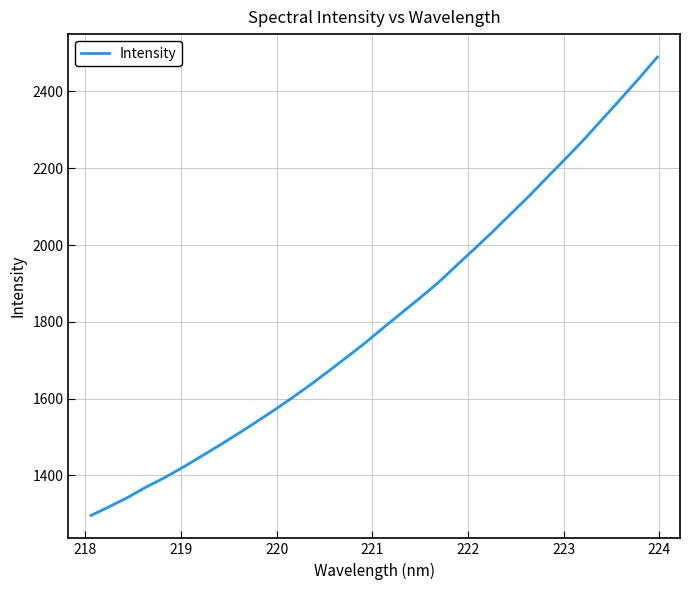

What is the maximum value shown in the chart?

2489.6